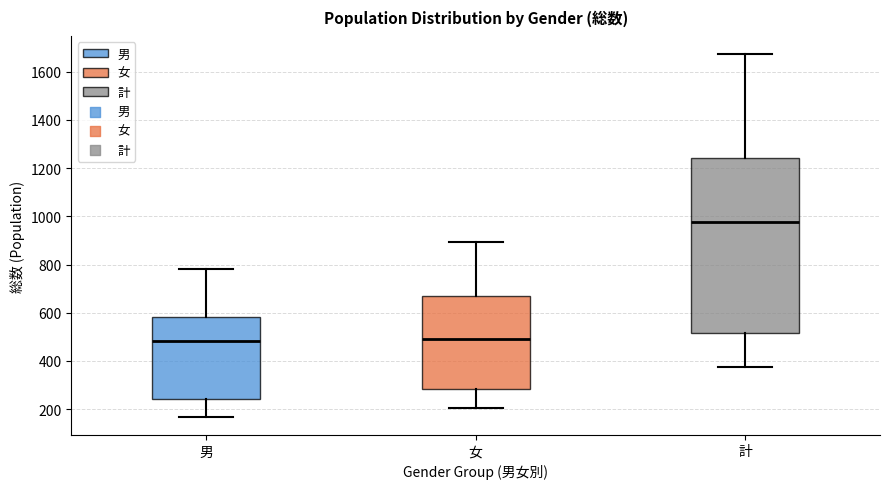

Where does the lower whisker of the box for 計 end on the y-axis? The values are not printed on the chart, so give them approximately, as read against the axis.

380